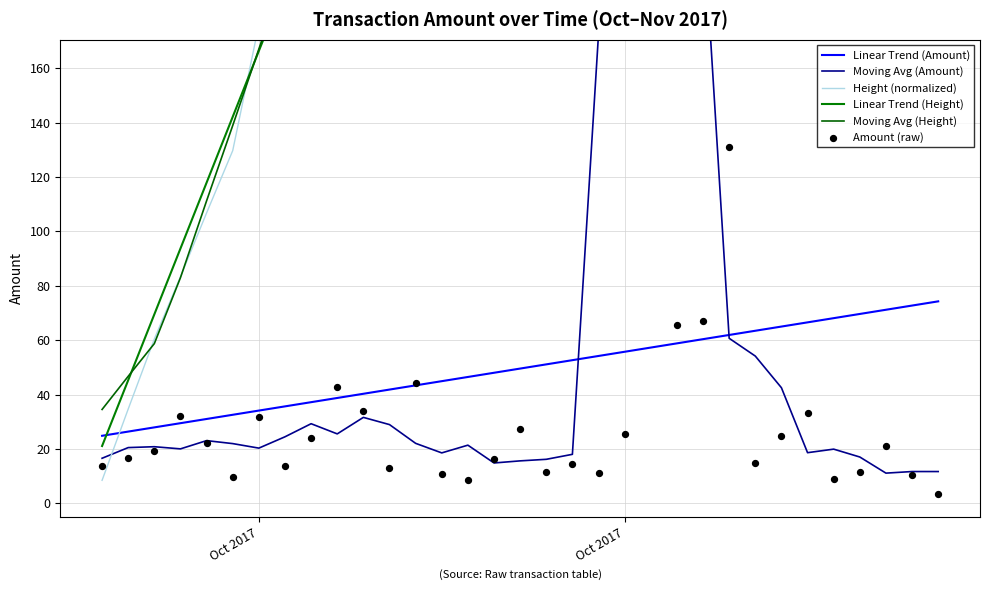

At how many categories does at least one series exceed 394?

17